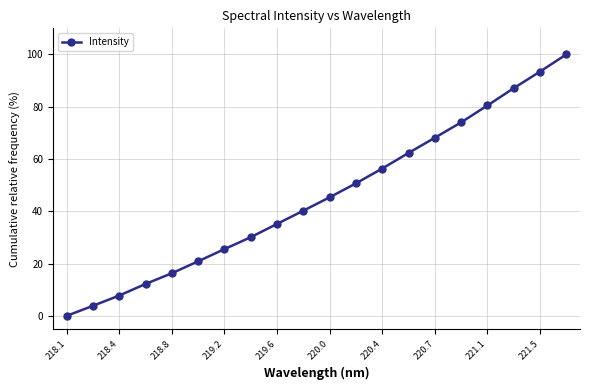

What is the greatest value displayed?

100.0